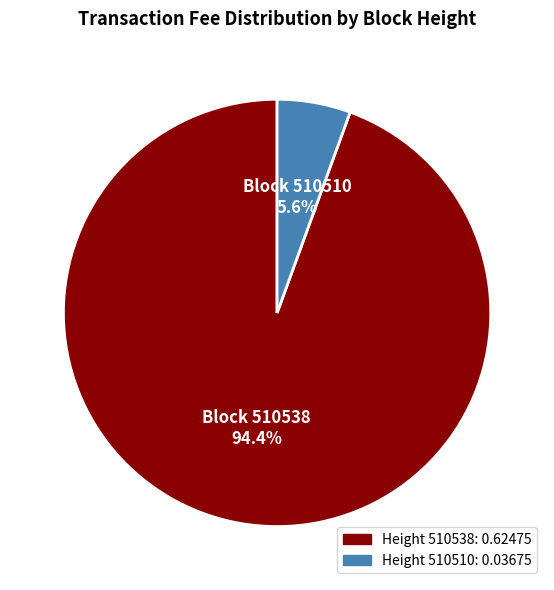

What is the change in value from 510538 to 510510?

-0.6